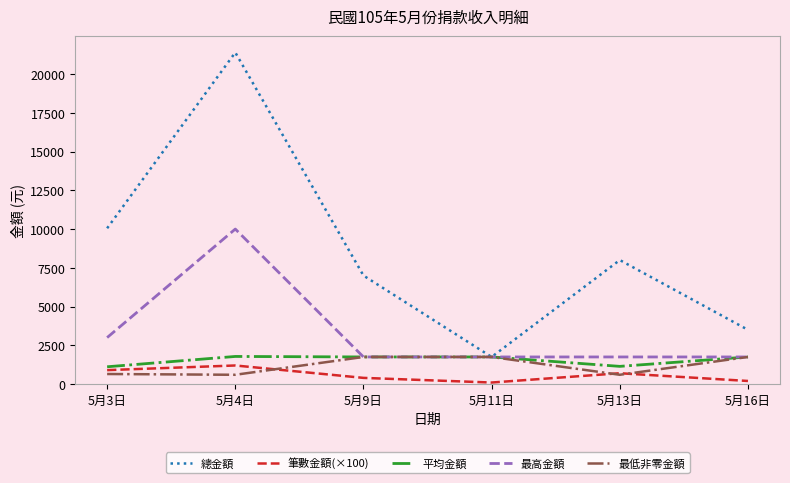

The 最高金額 series shows 1750.0 at 5月11日. True or false?

True